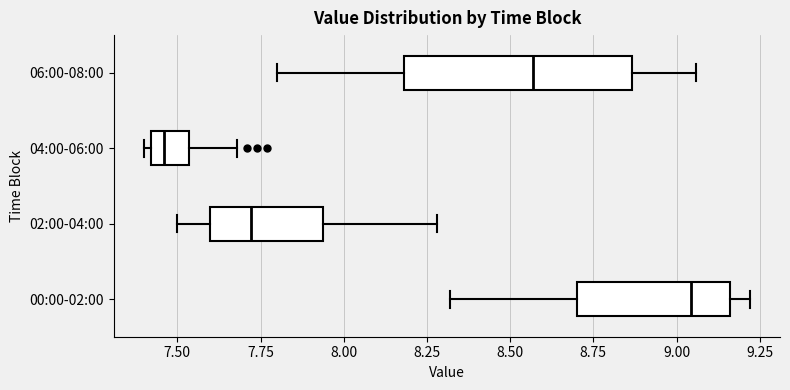

Comparing the boxes themselves (not the whiskers), which one is the widest?

06:00-08:00